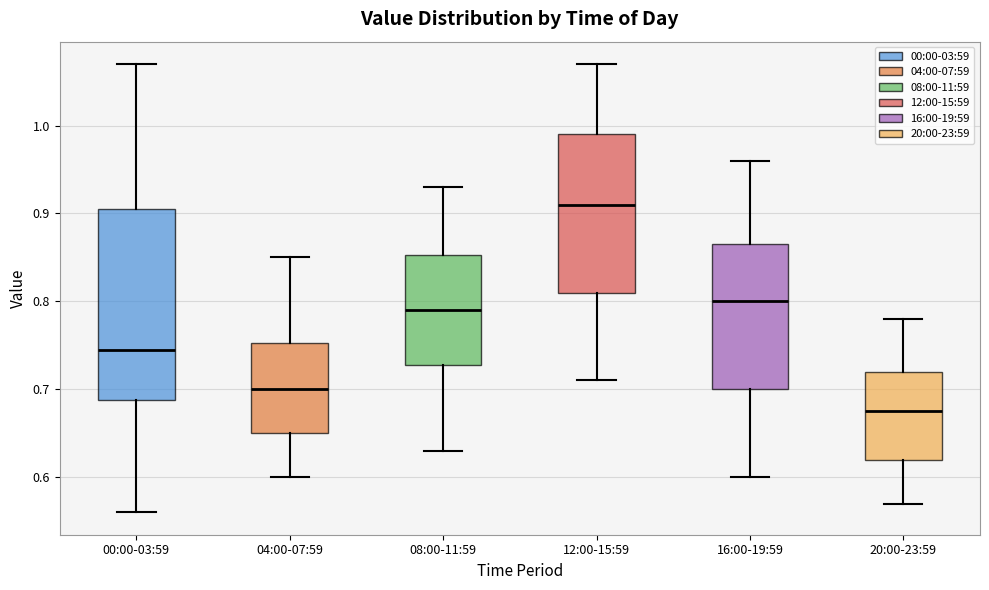

Reading left to right, read every box against the y-axis: the position of its median line, the range the box covers, and the ends of its whiskers. The values are not printed on the chart, so give them approximately, as read against the axis.

00:00-03:59: median 0.75, box 0.69 to 0.91, whiskers 0.56 to 1.07
04:00-07:59: median 0.70, box 0.65 to 0.75, whiskers 0.60 to 0.85
08:00-11:59: median 0.79, box 0.73 to 0.85, whiskers 0.63 to 0.93
12:00-15:59: median 0.91, box 0.81 to 0.99, whiskers 0.71 to 1.07
16:00-19:59: median 0.80, box 0.70 to 0.87, whiskers 0.60 to 0.96
20:00-23:59: median 0.68, box 0.62 to 0.72, whiskers 0.57 to 0.78